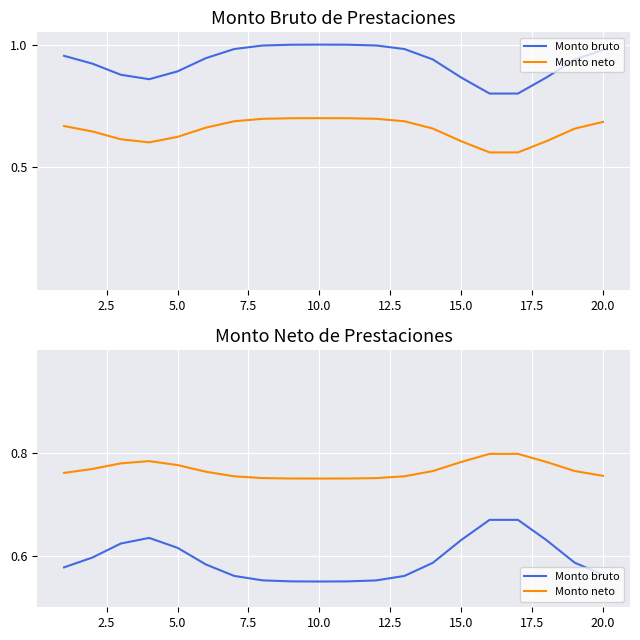

What are all the series names shown in the legend?

Monto bruto, Monto neto